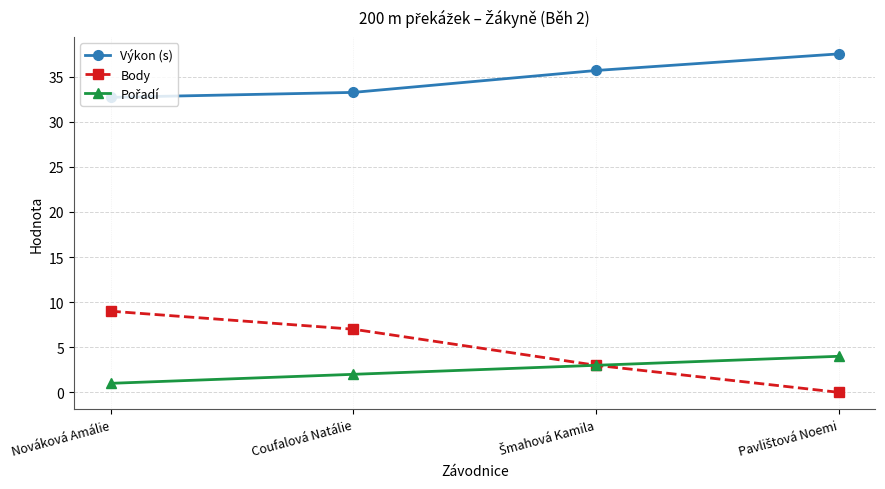

Does the chart display data point markers on the line(s)?

Yes